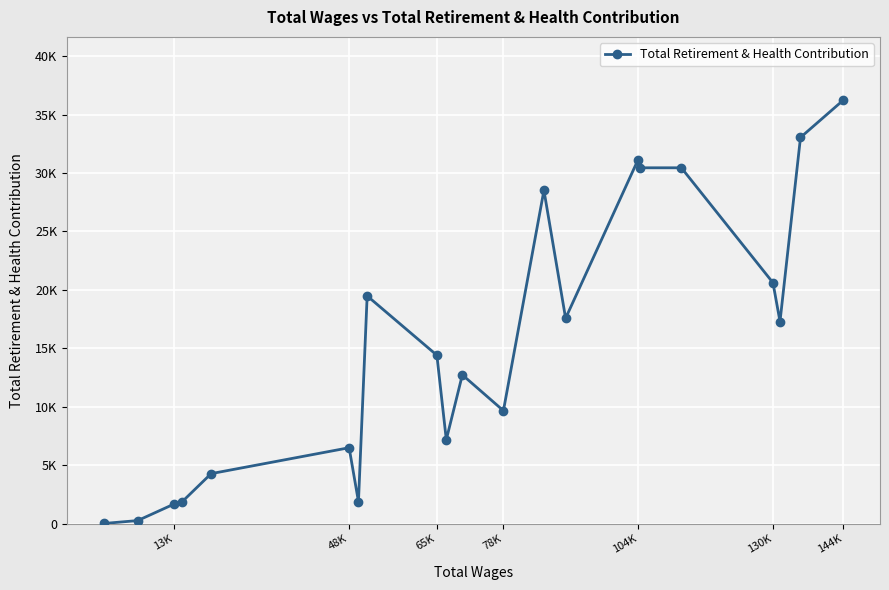

The chart shows a value of 58184 at 144K. True or false?

False